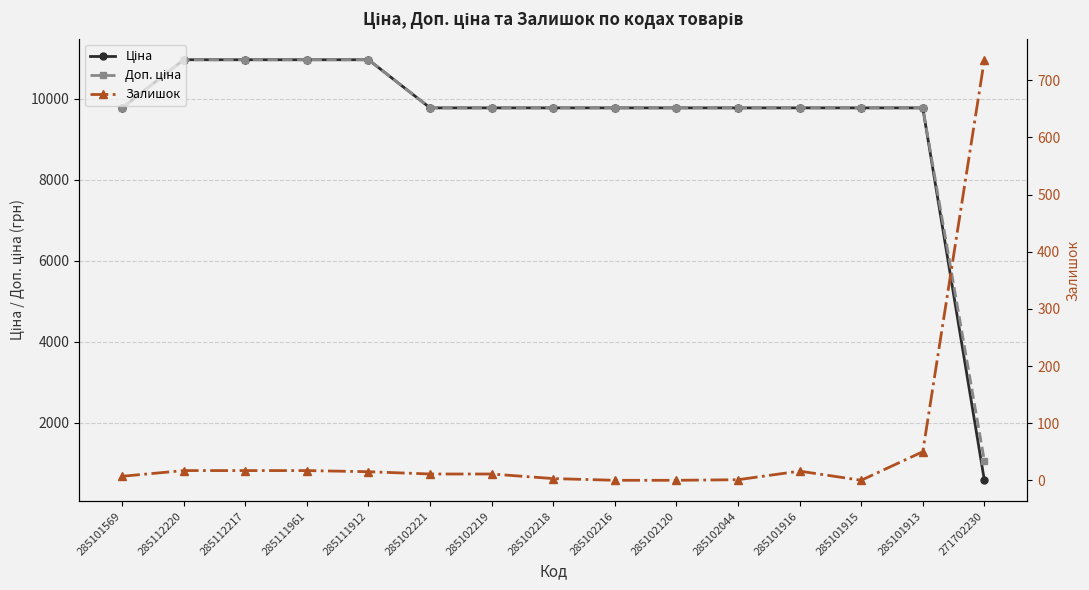

True or false: Доп. ціна and Ціна cross at least once.

False